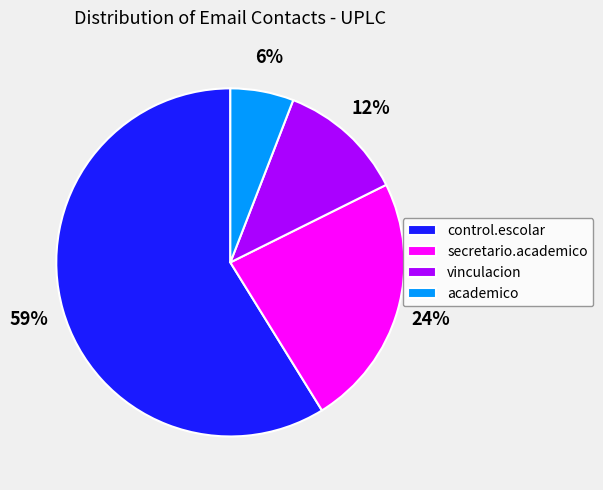

Is there a majority slice in this chart?

Yes